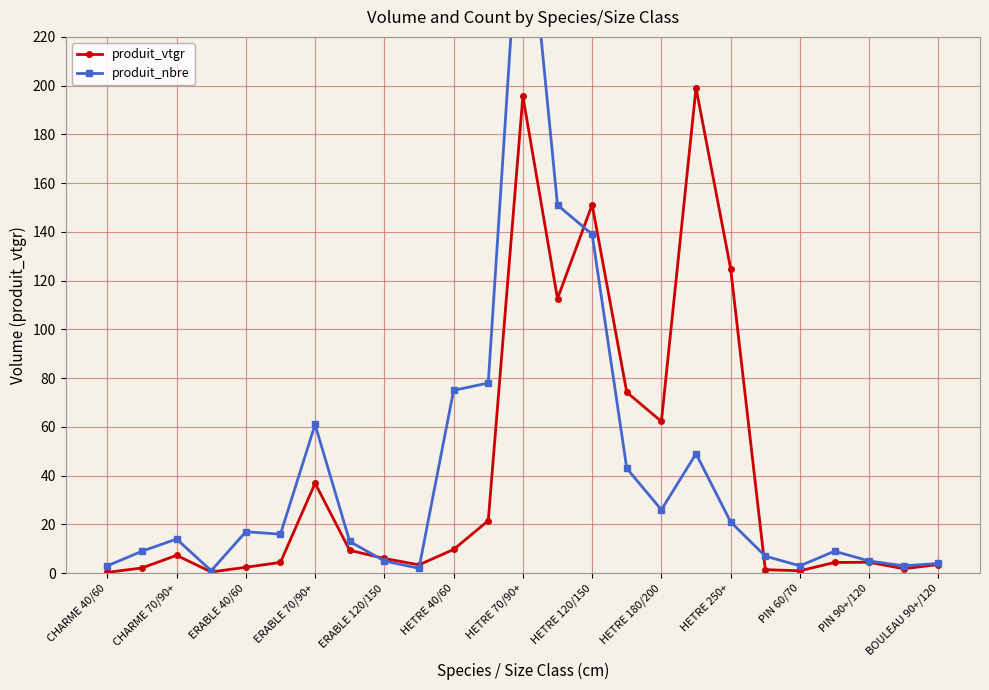

Which series ends up on top after the final intersection of produit_vtgr and produit_nbre?

produit_nbre